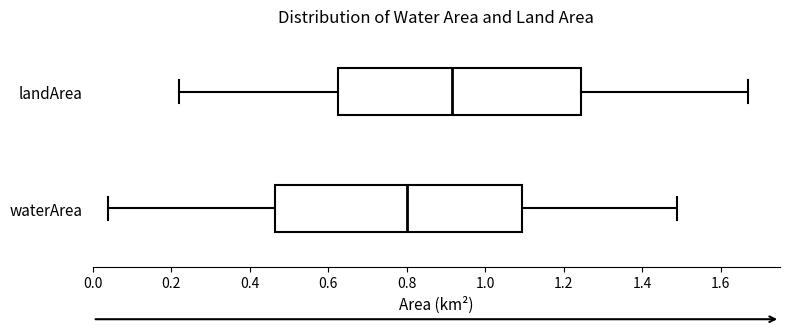

Where does the right whisker of the box for landArea end on the x-axis? The values are not printed on the chart, so give them approximately, as read against the axis.

1.68